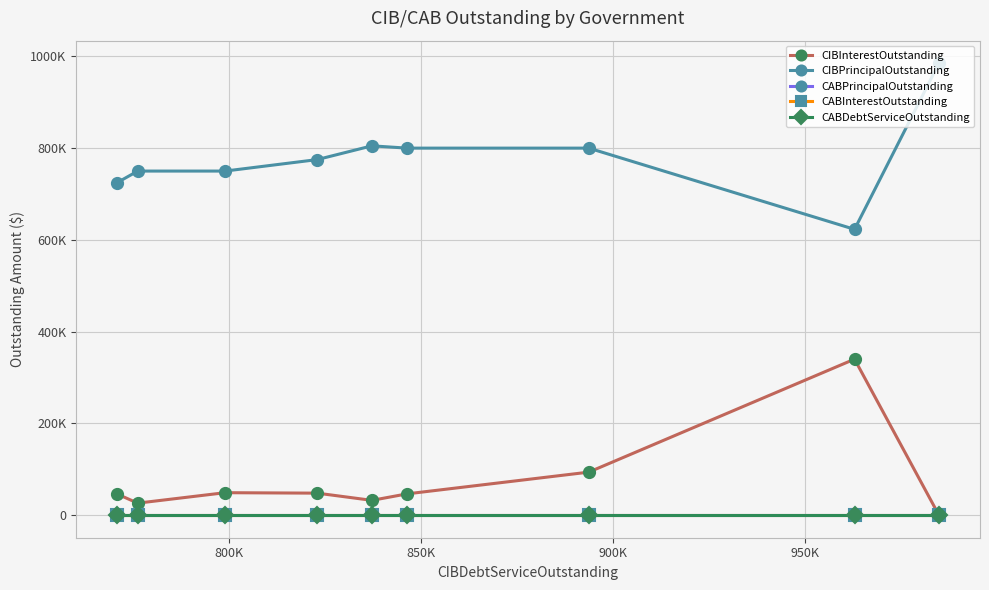

At how many categories does at least one series exceed 568978?

9